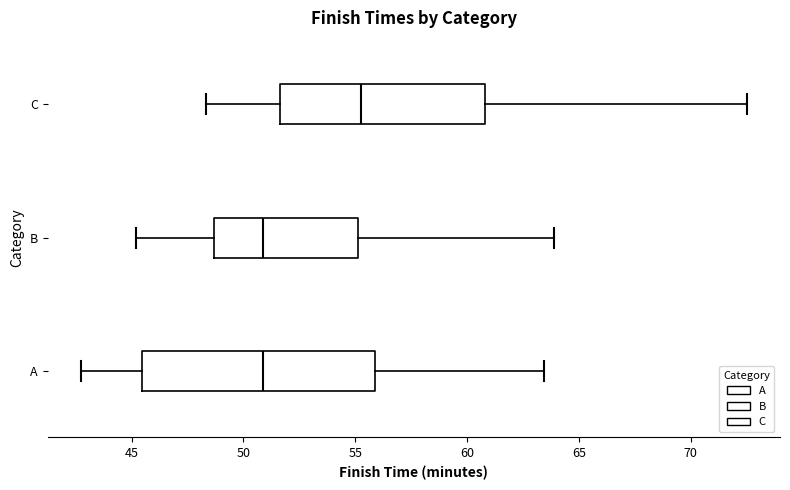

Reading bottom to top, read every box against the x-axis: the position of its median line, the range the box covers, and the ends of its whiskers. The values are not printed on the chart, so give them approximately, as read against the axis.

A: median 51.0, box 45.5 to 56.0, whiskers 42.5 to 63.5
B: median 51.0, box 48.5 to 55.0, whiskers 45.0 to 64.0
C: median 55.5, box 51.5 to 61.0, whiskers 48.5 to 72.5